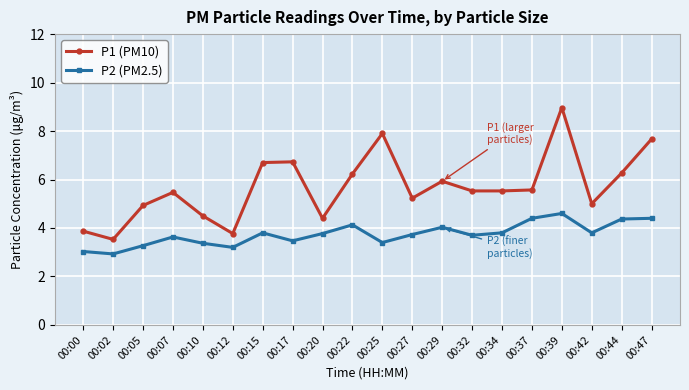

Where is the first local maximum for P2 (PM2.5)?

00:07